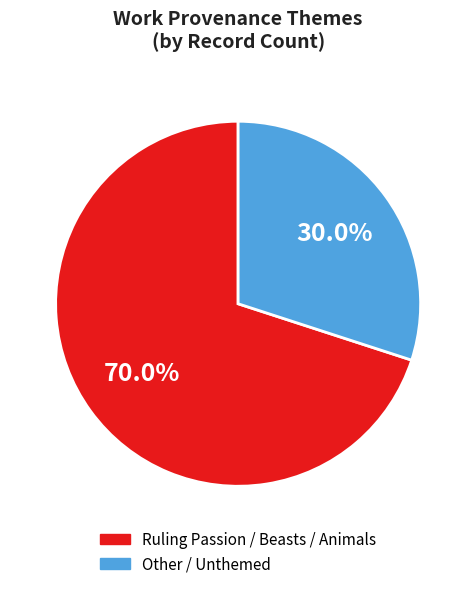

Does any single category account for the majority?

Yes